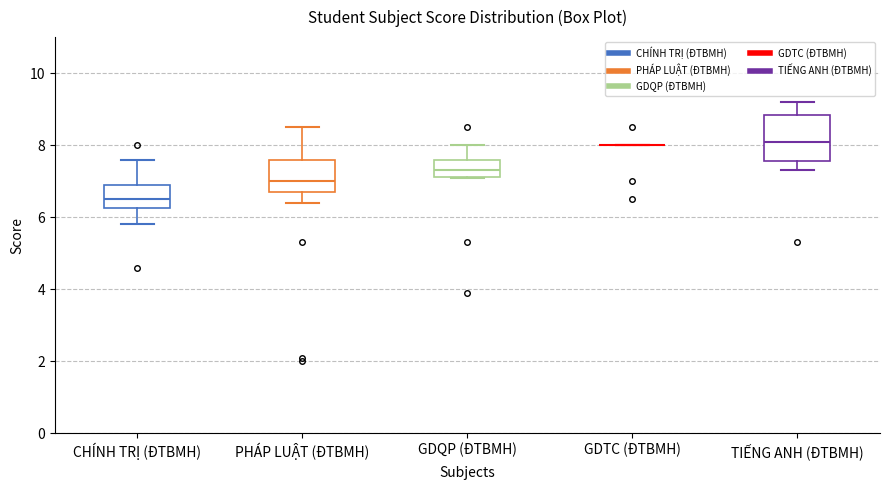

Which box is the tallest, from its lower edge to its upper edge?

TIẾNG ANH (ĐTBMH)